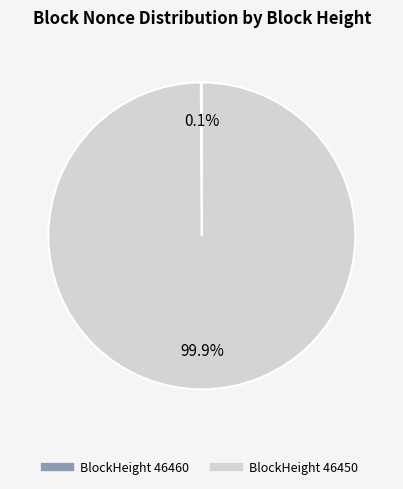

Does any single category account for the majority?

Yes